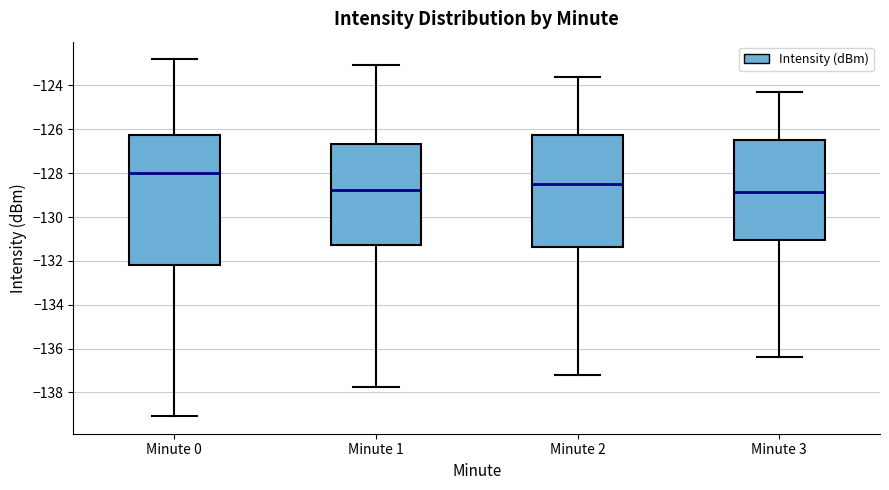

Reading left to right, read every box against the y-axis: the position of its median line, the range the box covers, and the ends of its whiskers. The values are not printed on the chart, so give them approximately, as read against the axis.

Minute 0: median -128.0, box -132.2 to -126.2, whiskers -139.0 to -122.8
Minute 1: median -128.8, box -131.2 to -126.6, whiskers -137.8 to -123.0
Minute 2: median -128.4, box -131.4 to -126.2, whiskers -137.2 to -123.6
Minute 3: median -128.8, box -131.0 to -126.4, whiskers -136.4 to -124.2